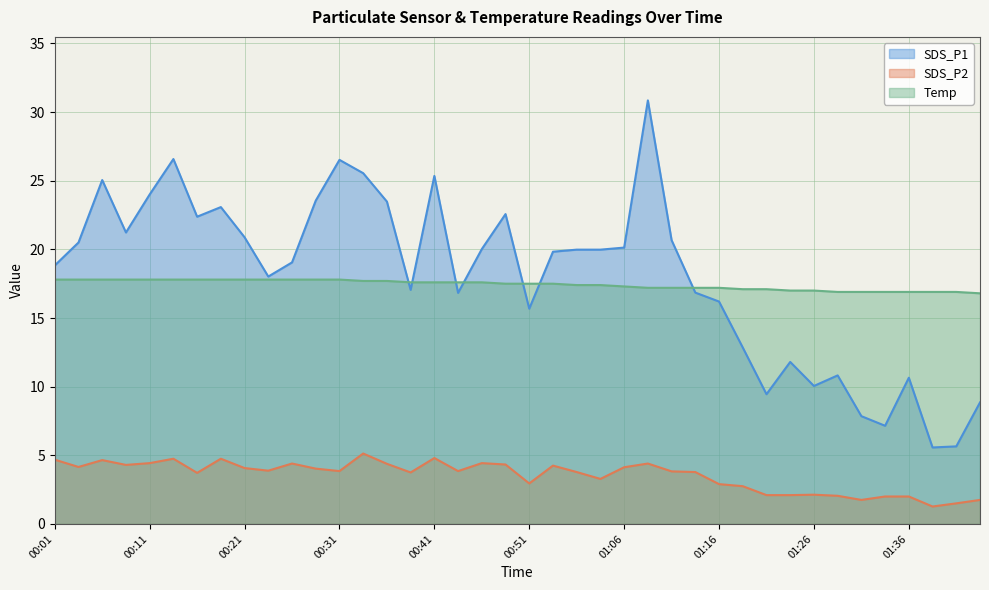

Which series has the largest total across all categories?

SDS_P1